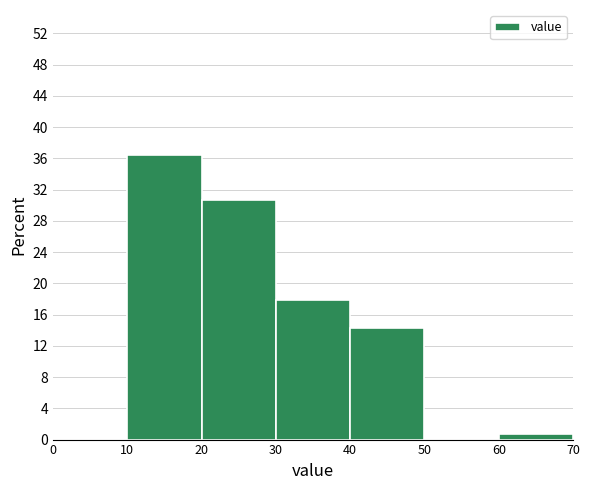

What is the height of the bar covering 40 to 50 on the x-axis? The values are not printed on the chart, so give them approximately, as read against the axis.

14.5